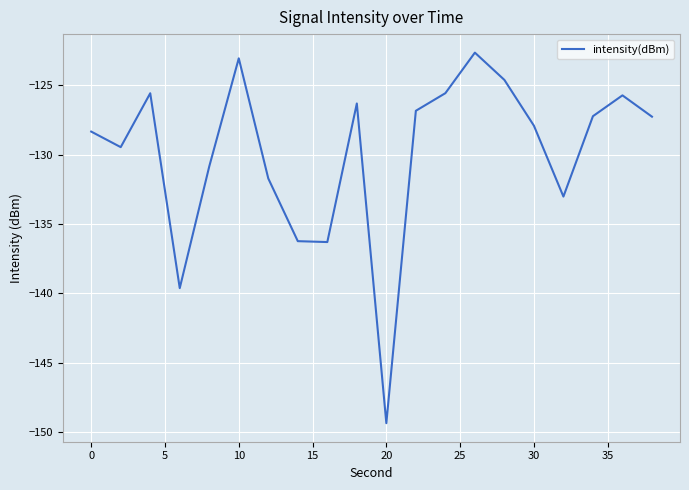

What is the difference between the maximum and minimum values?

26.7